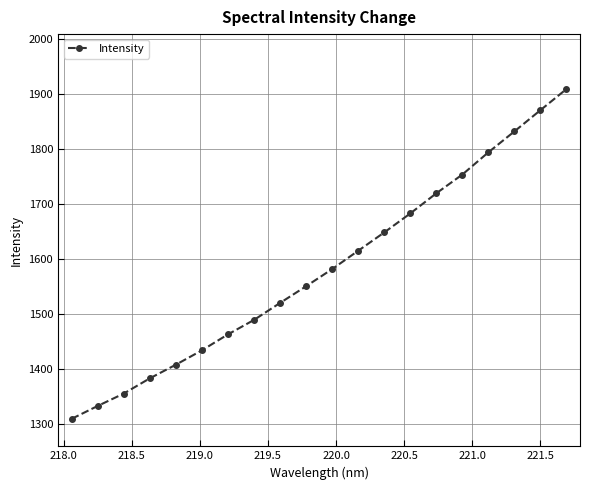

What is the average value?

1582.2